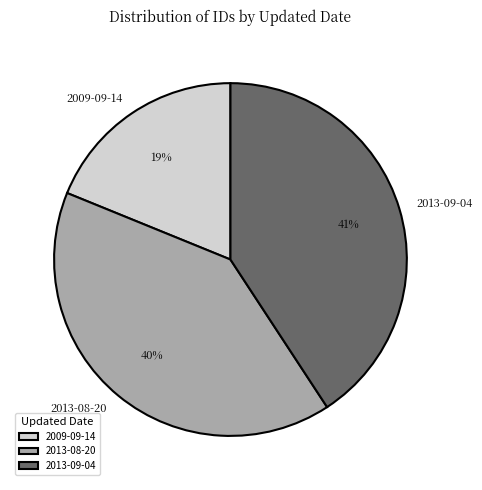

Is there any slice that represents more than half of the pie?

No